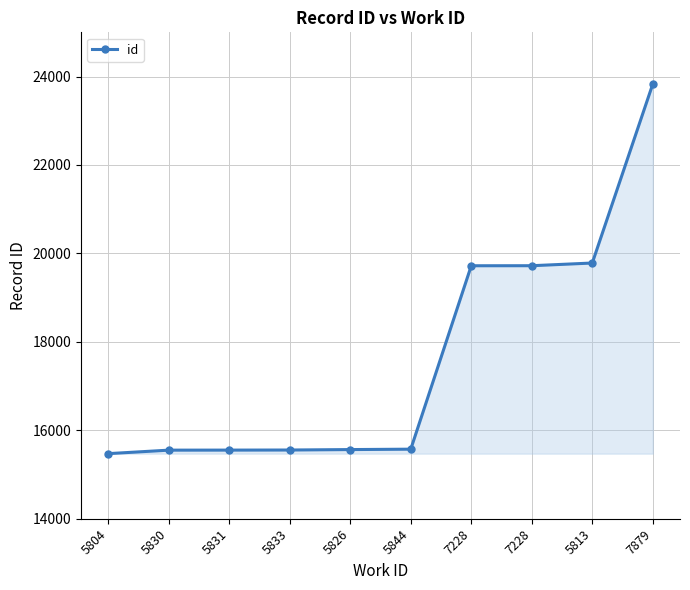

Which has a higher value, 5813 or 7879?

7879